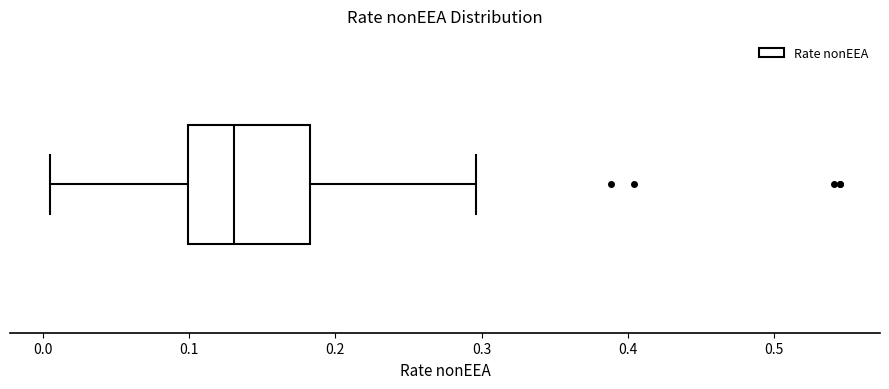

Read this box plot against the x-axis: the position of the median line, the range covered by the box, and the ends of both whiskers. The values are not printed on the chart, so give them approximately, as read against the axis.

median 0.13, box 0.10 to 0.18, whiskers 0.00 to 0.30